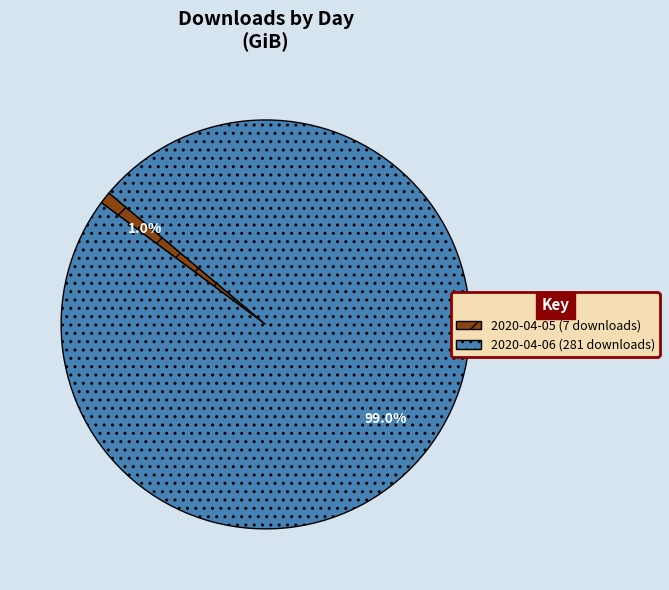

Is it true that 2020-04-05 (7 downloads) is 1% of the pie?

True